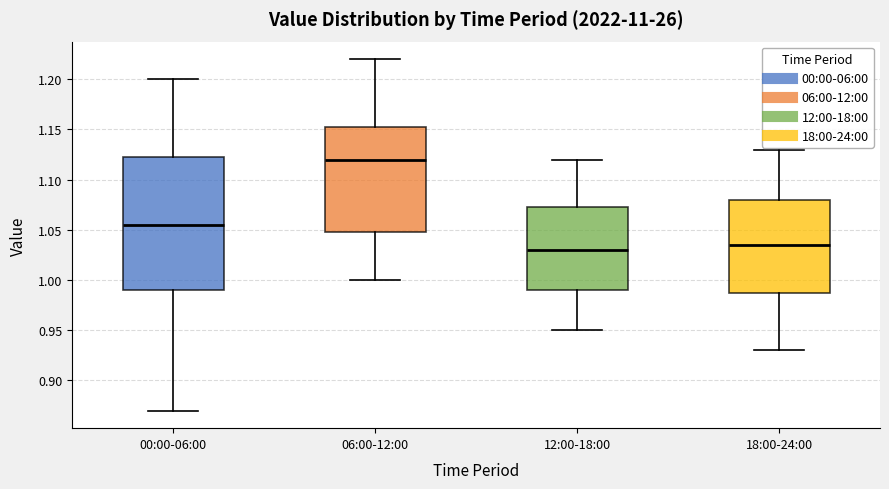

Which box has the highest median line?

06:00-12:00